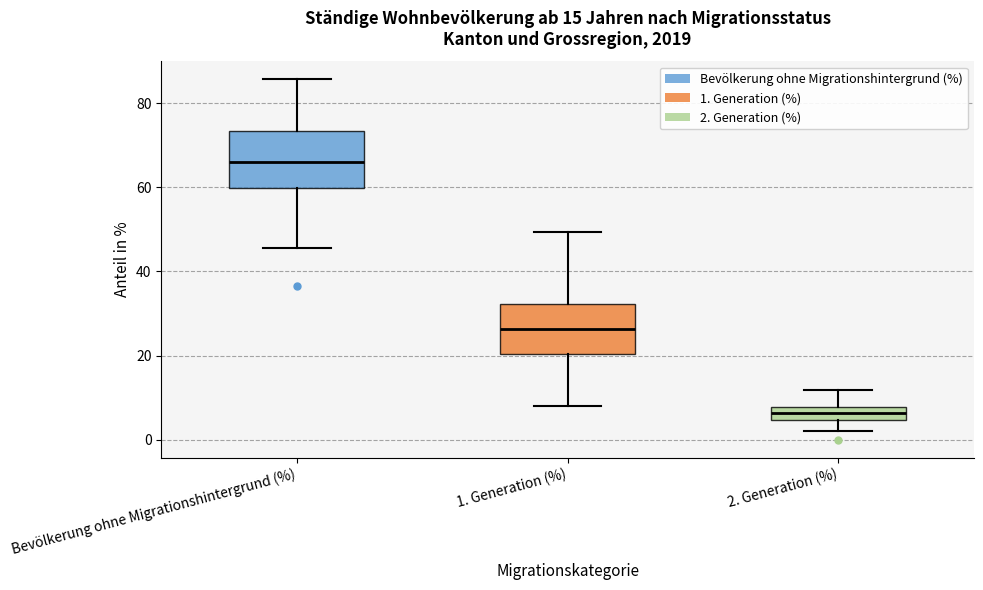

Which box has the lowest median line?

2. Generation (%)